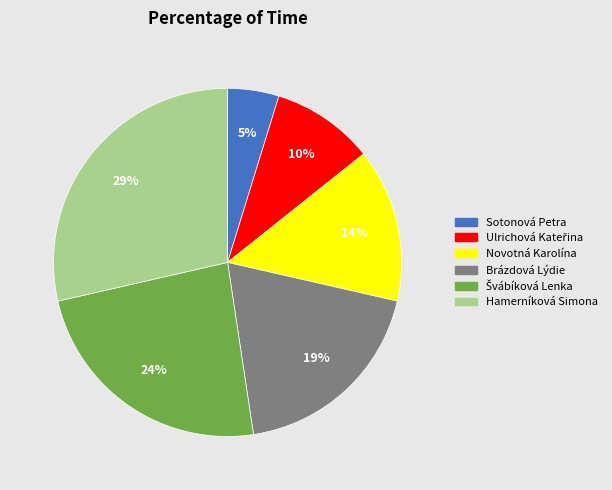

What is the smallest slice in the pie chart?

Sotonová Petra